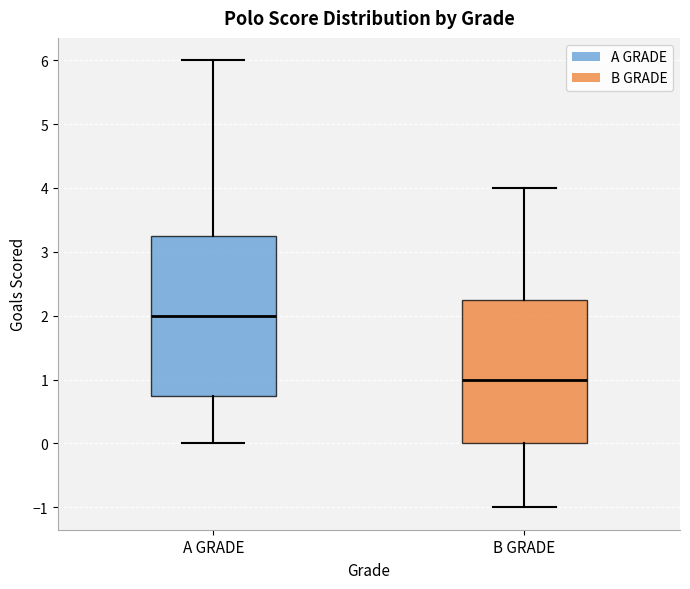

Which box has the highest median line?

A GRADE